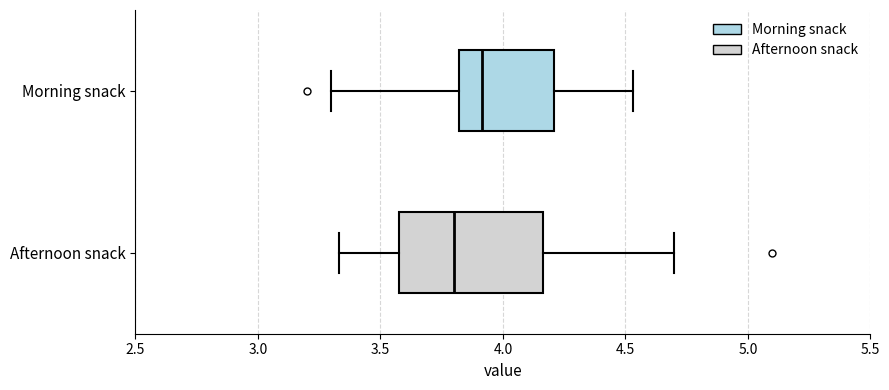

Reading bottom to top, transcribe this box plot: for each box, give where its median line is, the range the box spans, and where its two whiskers end, as read against the x-axis. The values are not printed on the chart, so give them approximately, as read against the axis.

Afternoon snack: median 3.80, box 3.60 to 4.15, whiskers 3.35 to 4.70
Morning snack: median 3.90, box 3.80 to 4.20, whiskers 3.30 to 4.55